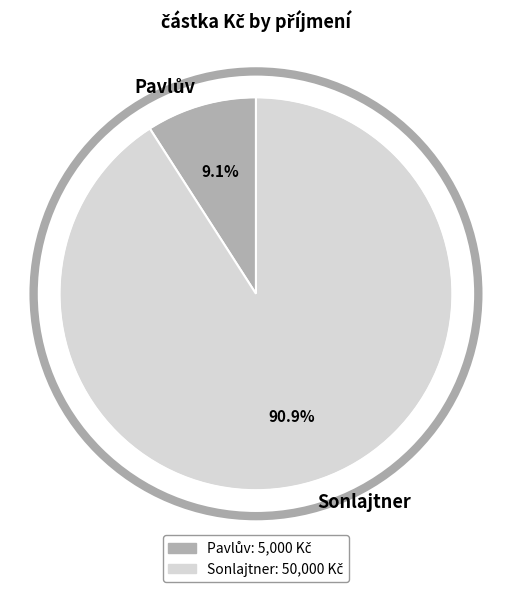

Is Sonlajtner the majority of the pie?

Yes